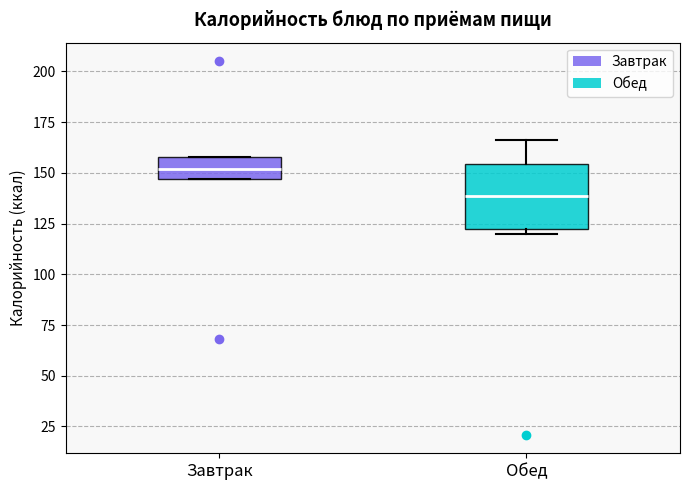

Where does the median line of the box for Обед sit on the y-axis? The values are not printed on the chart, so give them approximately, as read against the axis.

140